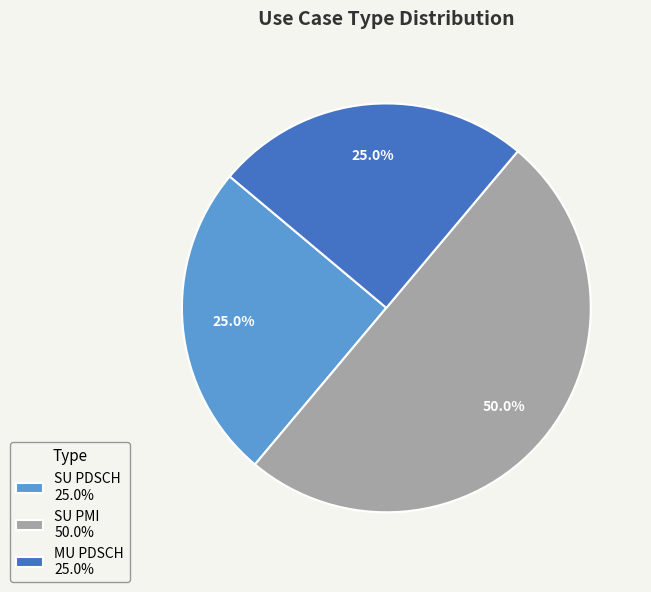

To the nearest percent, what is the average slice percentage?

33%